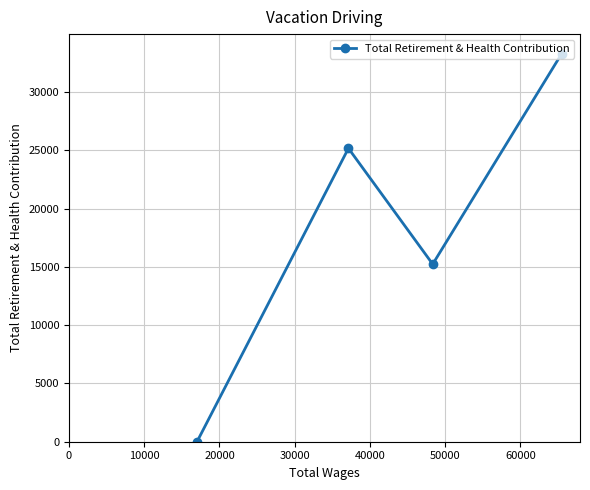

Count the number of values greater than 25176.

1